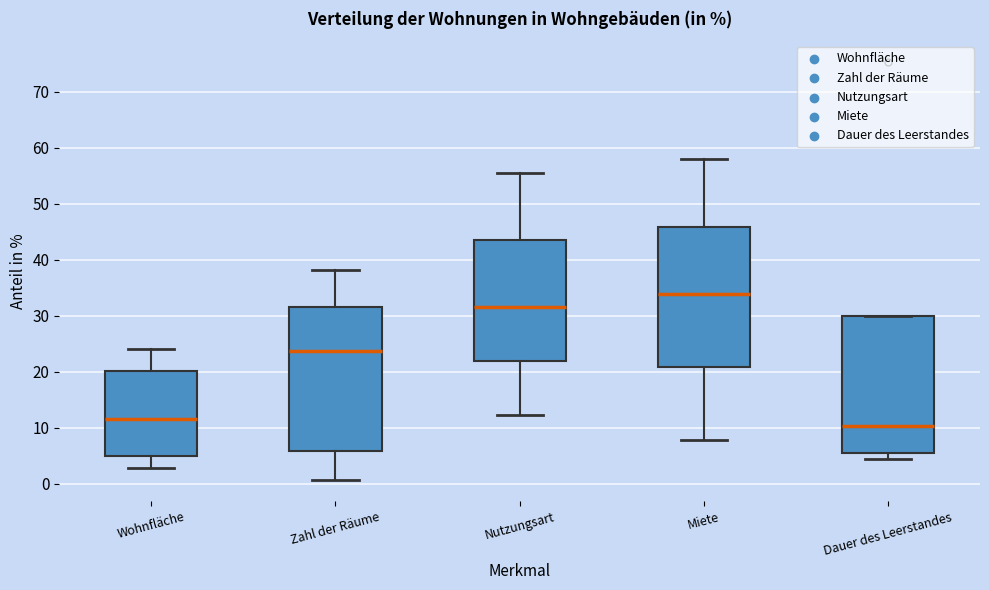

Where does the lower whisker of the box for Miete end on the y-axis? The values are not printed on the chart, so give them approximately, as read against the axis.

8